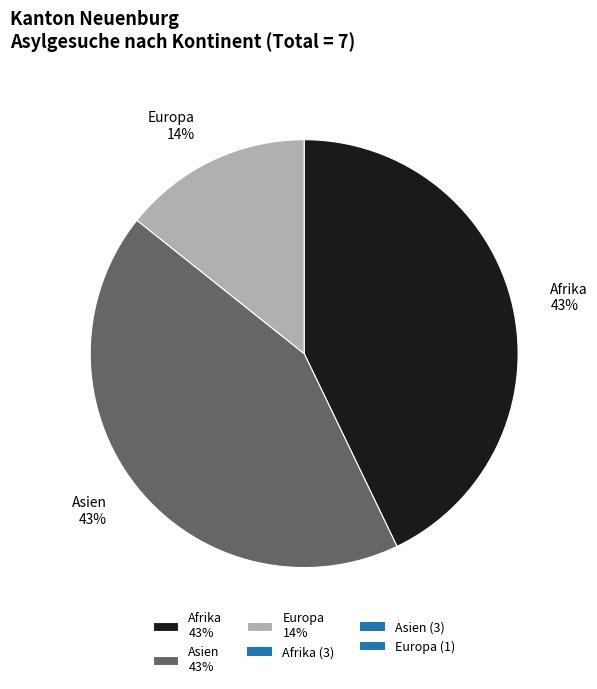

Is it true that Afrika 43% is 33% of the pie?

False